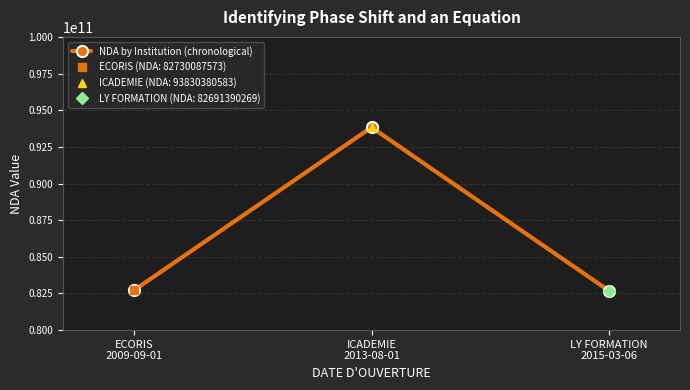

Reading left to right, list all the values displayed in this chart.

ECORIS
2009-09-01=82730087573	ICADEMIE
2013-08-01=93830380583	LY FORMATION
2015-03-06=82691390269